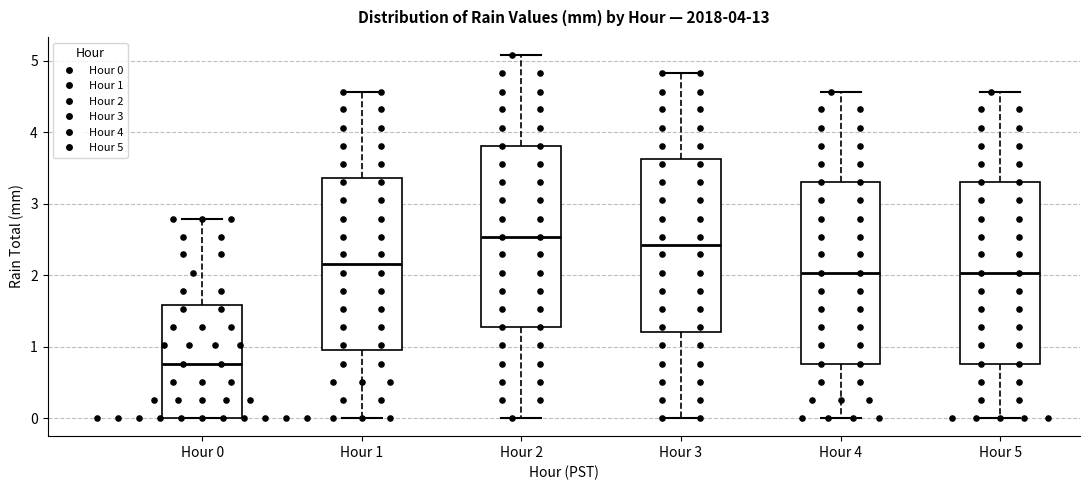

Which box has the highest median line?

Hour 2